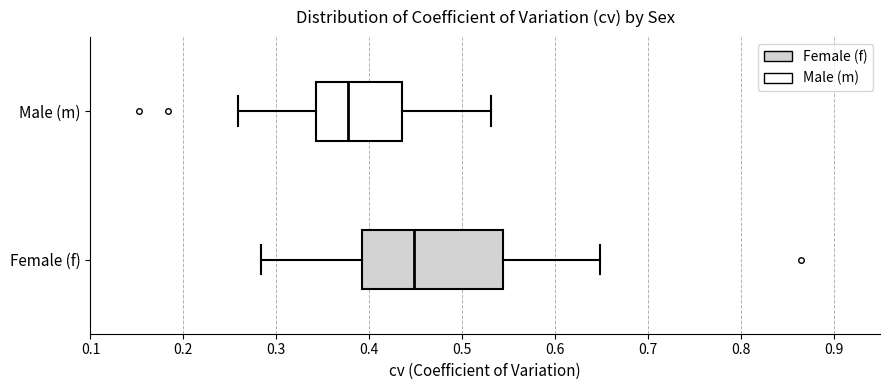

Which box's median line is the furthest to the right?

Female (f)